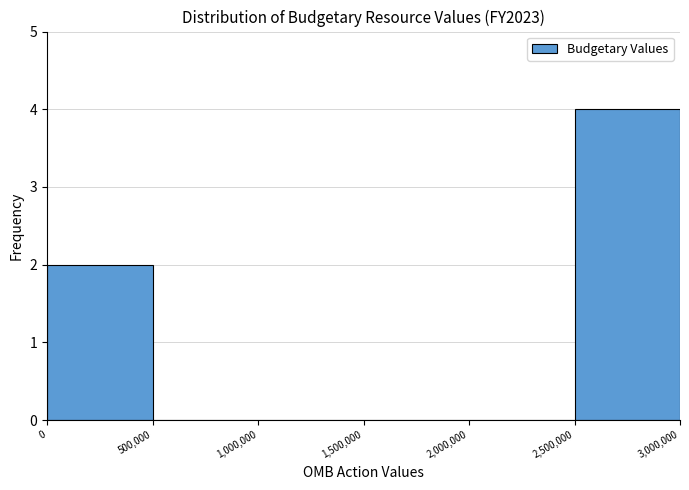

Reading left to right, transcribe this chart: for each bar, give the range it covers on the x-axis and its height. The values are not printed on the chart, so give them approximately, as read against the axis.

0 to 500,000: 2
500,000 to 1,000,000: 0
1,000,000 to 1,500,000: 0
1,500,000 to 2,000,000: 0
2,000,000 to 2,500,000: 0
2,500,000 to 3,000,000: 4